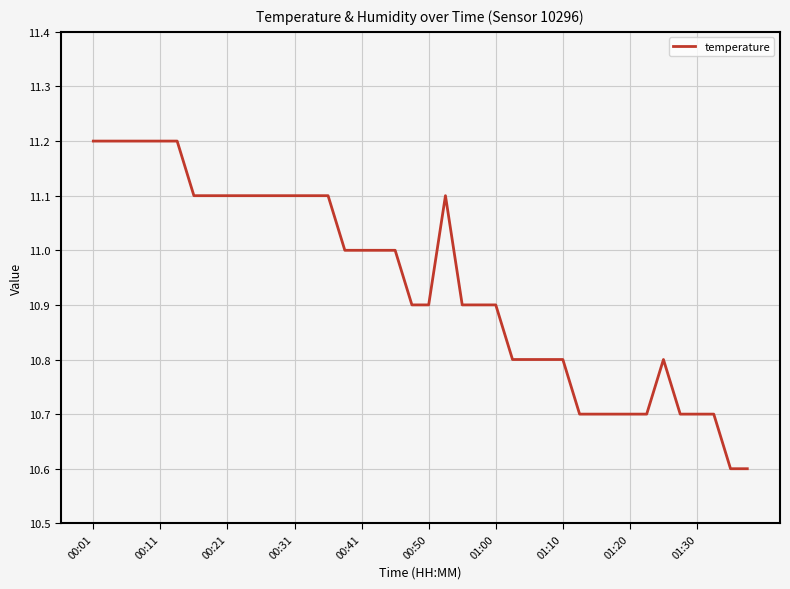

What is the smallest value displayed?

10.6